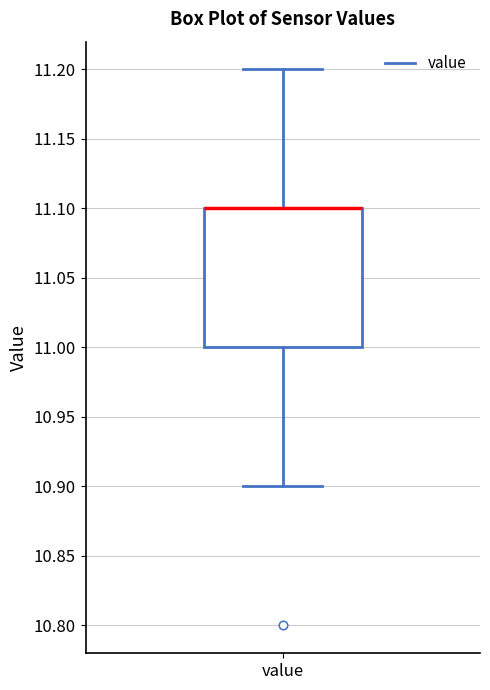

Read this box plot against the y-axis: the position of the median line, the range covered by the box, and the ends of both whiskers. The values are not printed on the chart, so give them approximately, as read against the axis.

median 11.1 (drawn on the box's upper edge), box 11.0 to 11.1, whiskers 10.9 to 11.2